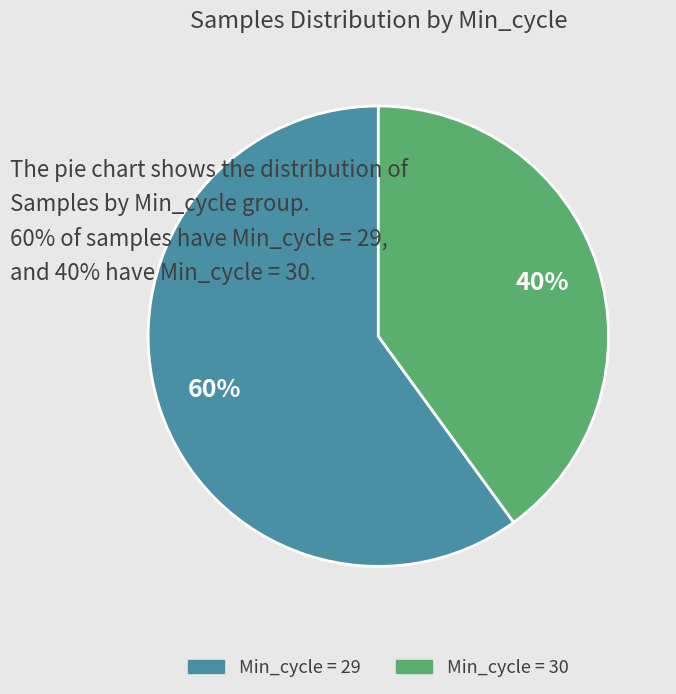

How many slices are in this pie chart?

2